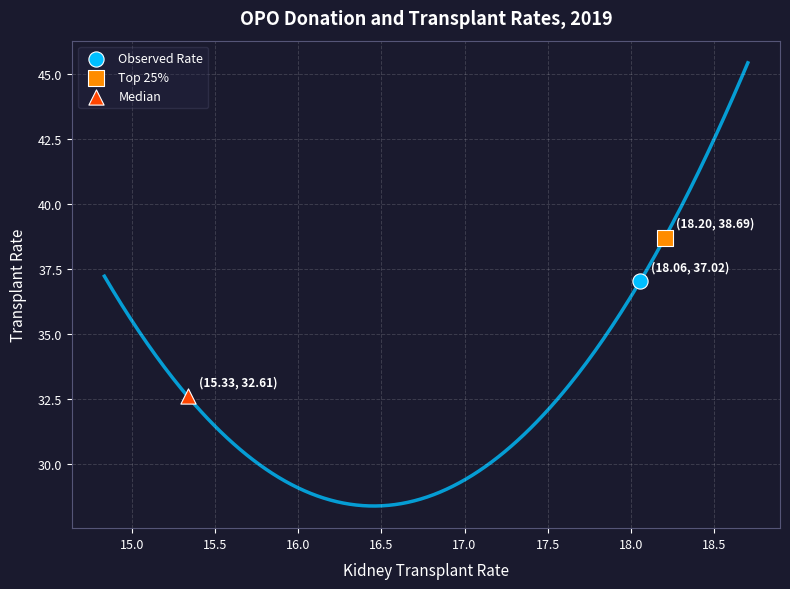

Which series reaches the maximum Y coordinate?

Top 25%